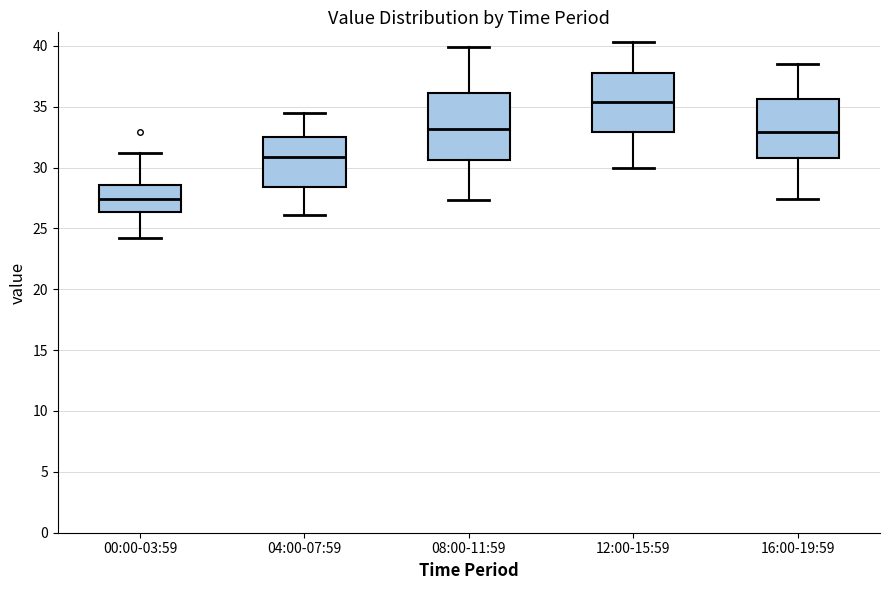

Where does the upper whisker of the box for 12:00-15:59 end on the y-axis? The values are not printed on the chart, so give them approximately, as read against the axis.

40.5